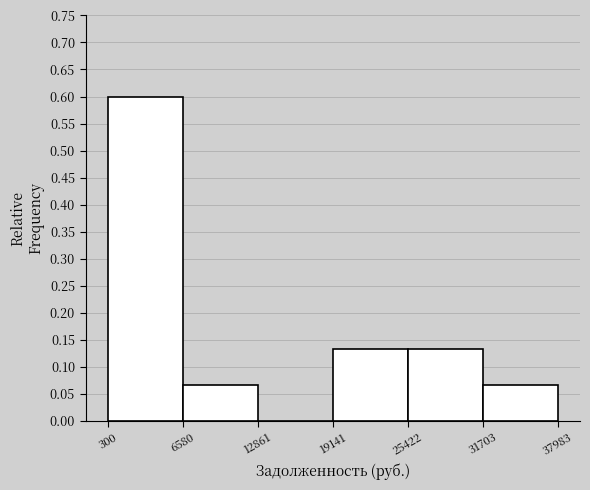

Reading left to right, list every bar in this chart as the range it spans on the x-axis followed by its height. The values are not printed on the chart, so give them approximately, as read against the axis.

300 to 6580: 0.600
6580 to 12861: 0.065
12861 to 19141: 0
19141 to 25422: 0.135
25422 to 31703: 0.135
31703 to 37983: 0.065